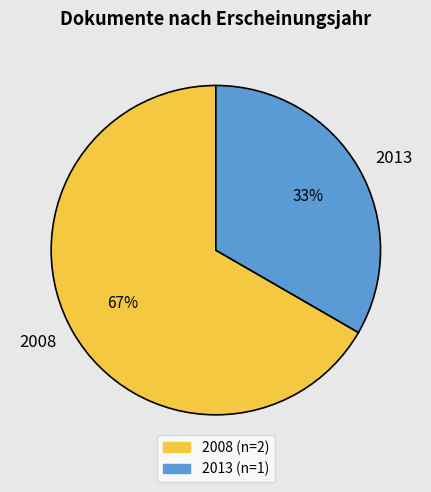

Combined, do 2008 and 2013 account for over 50%?

Yes